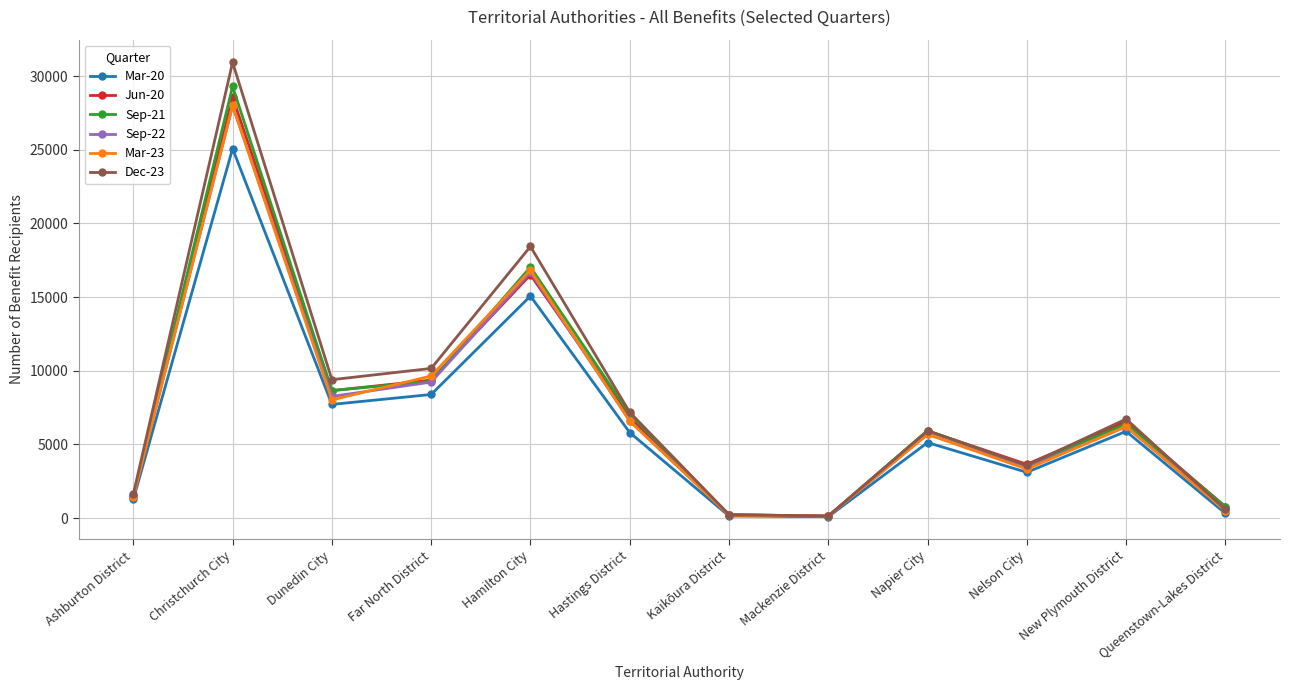

The Mar-20 series shows 5802 at Hastings District. True or false?

True